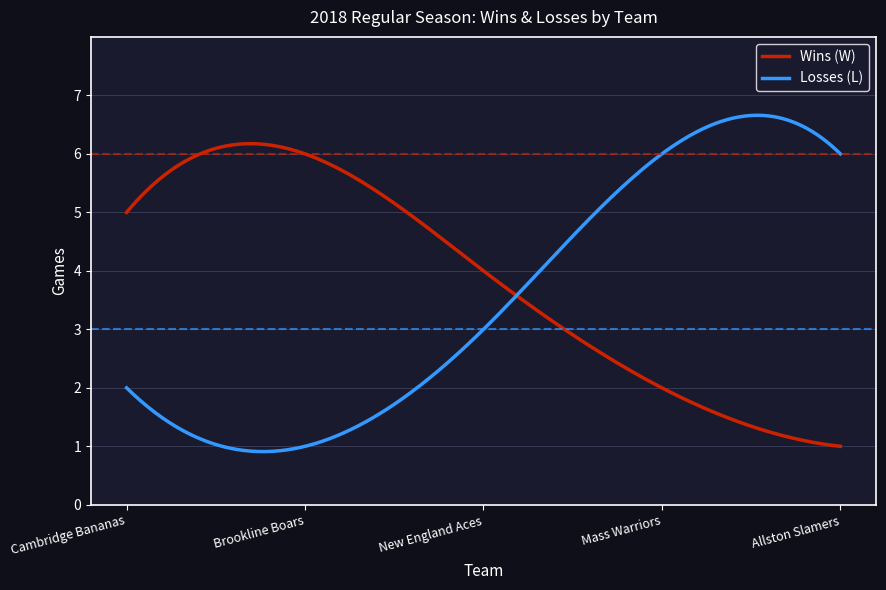

What is the maximum value for Wins (W)?

6.2